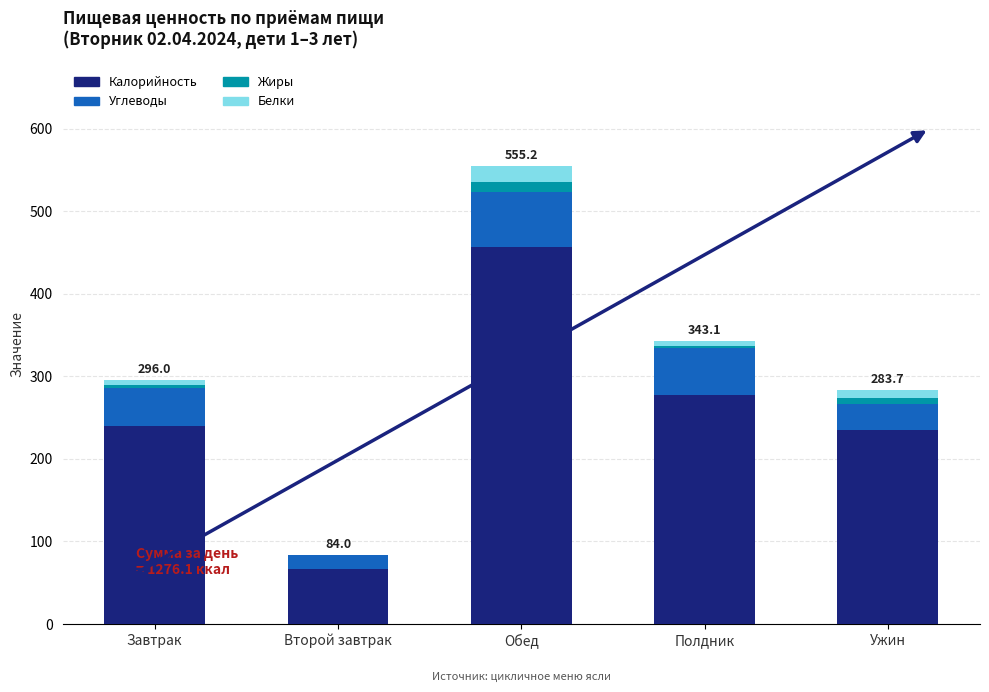

Are the bars grouped side by side (vs. stacked)?

No